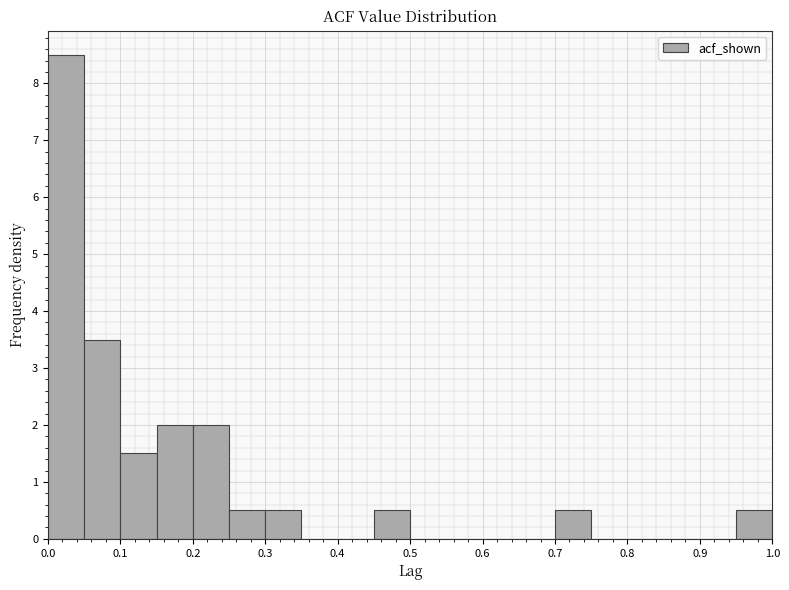

Reading left to right, transcribe this chart: for each bar, give the range it covers on the x-axis and its height. The values are not printed on the chart, so give them approximately, as read against the axis.

0.00 to 0.05: 8.5
0.05 to 0.10: 3.5
0.10 to 0.15: 1.5
0.15 to 0.20: 2.0
0.20 to 0.25: 2.0
0.25 to 0.30: 0.5
0.30 to 0.35: 0.5
0.35 to 0.40: 0
0.40 to 0.45: 0
0.45 to 0.50: 0.5
0.50 to 0.55: 0
0.55 to 0.60: 0
0.60 to 0.65: 0
0.65 to 0.70: 0
0.70 to 0.75: 0.5
0.75 to 0.80: 0
0.80 to 0.85: 0
0.85 to 0.90: 0
0.90 to 0.95: 0
0.95 to 1.00: 0.5